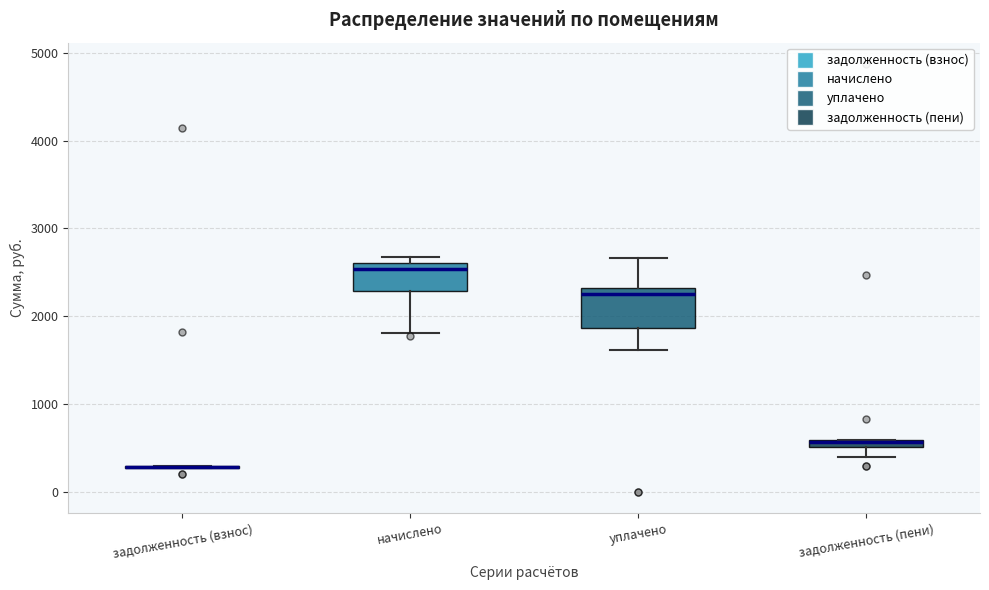

Comparing the boxes themselves (not the whiskers), which one is the tallest?

уплачено